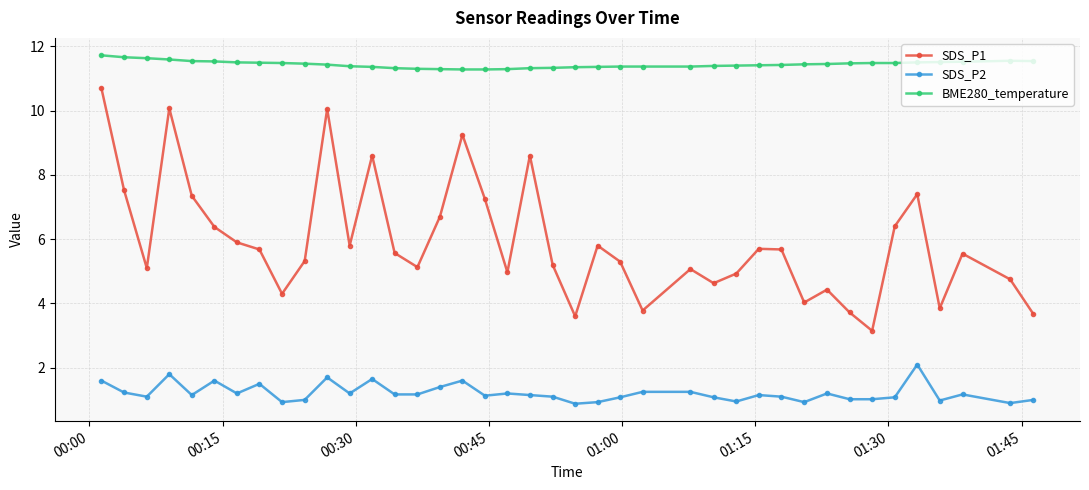

List the series in order of their overall mean, lowest first.

SDS_P2, SDS_P1, BME280_temperature